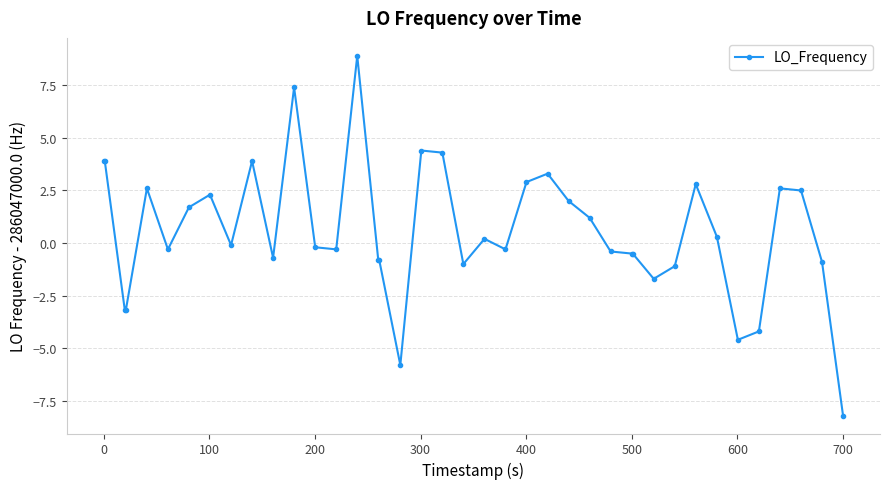

Is this an area chart (filled region under the line)?

No